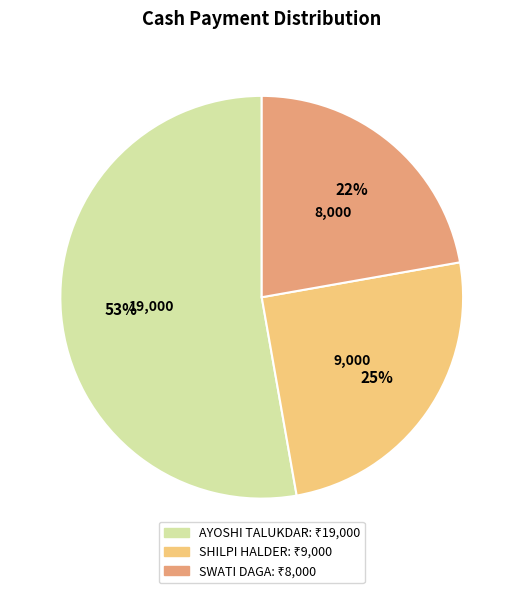

To the nearest percent, what portion does AYOSHI TALUKDAR represent?

53%